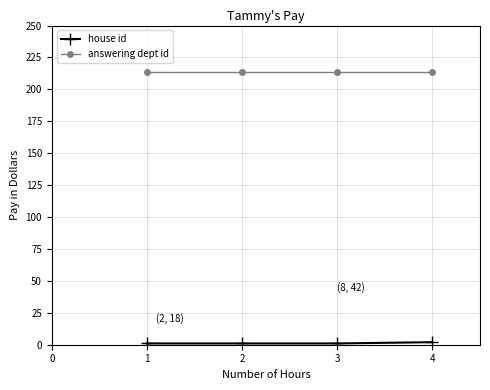

The value of answering dept id at 3 is 280. True or false?

False